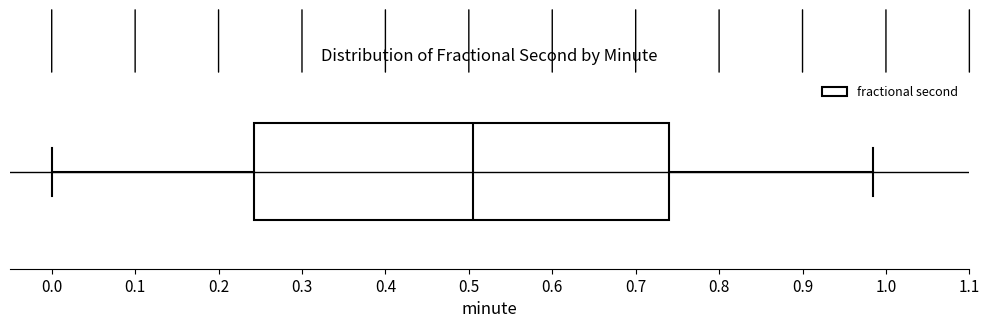

Read this box plot against the x-axis: the position of the median line, the range covered by the box, and the ends of both whiskers. The values are not printed on the chart, so give them approximately, as read against the axis.

median 0.50, box 0.24 to 0.74, whiskers 0.00 to 0.98